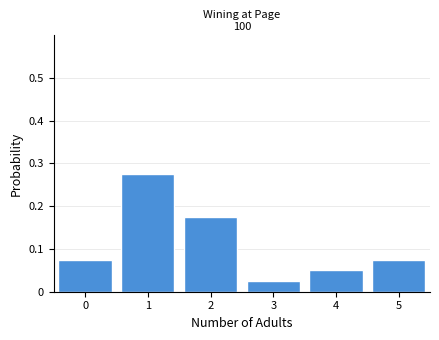

True or false: the data shows 0.5 at 1.

False